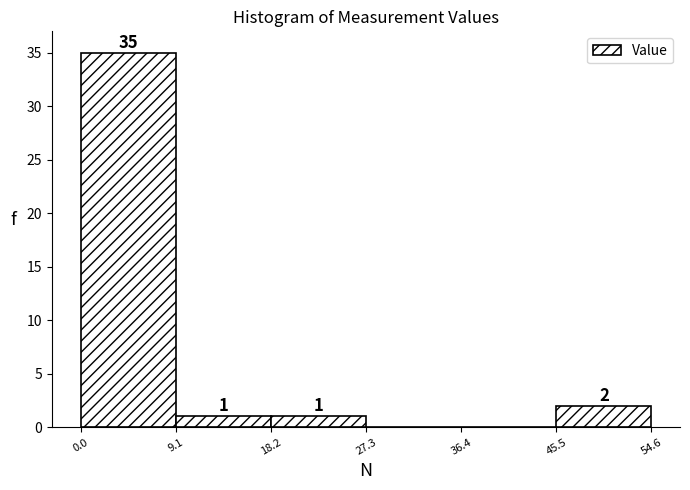

Over which range of the x-axis is the bar tallest?

0.0 to 9.1